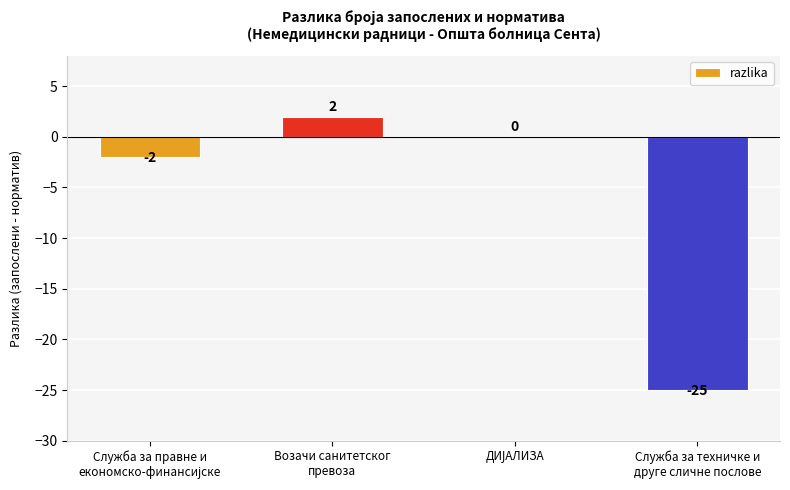

What is the sum of all values?

-25